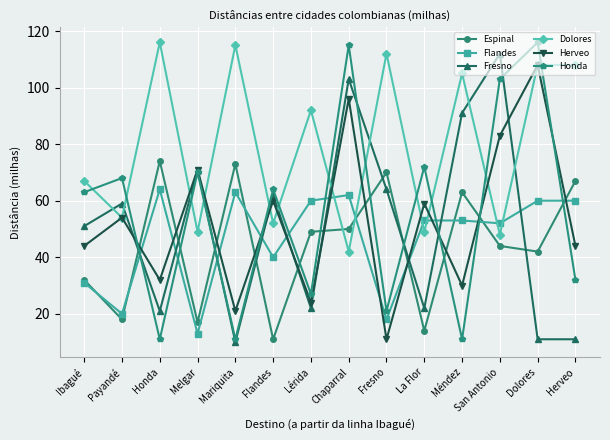

How many lines are shown in the chart?

6